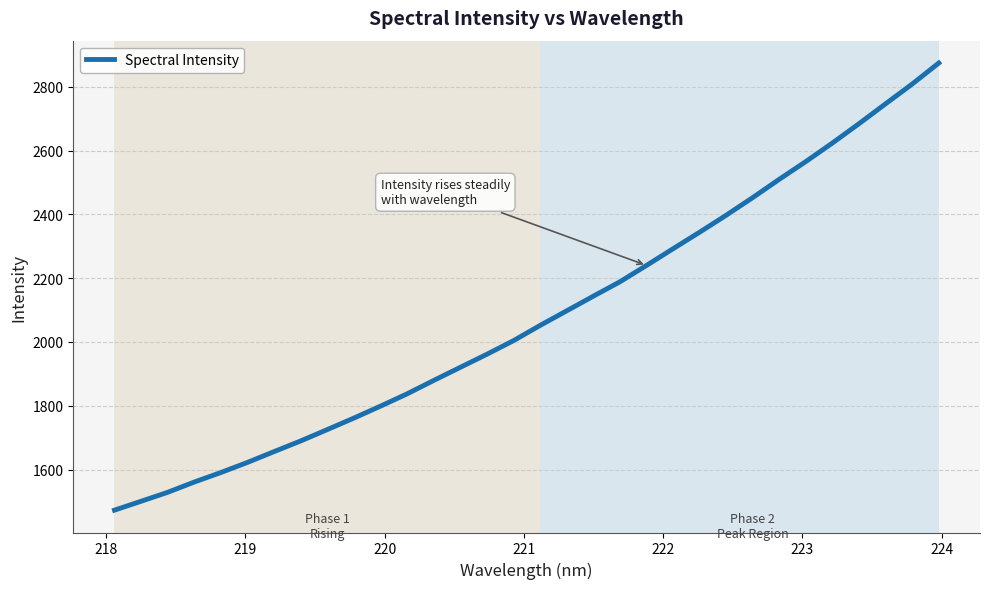

What is the greatest value displayed?

2874.4